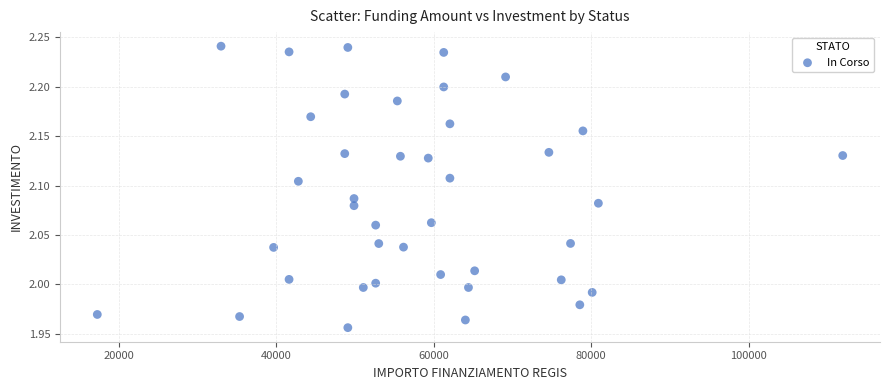

What is the range of Y values (max minus min)?

0.3